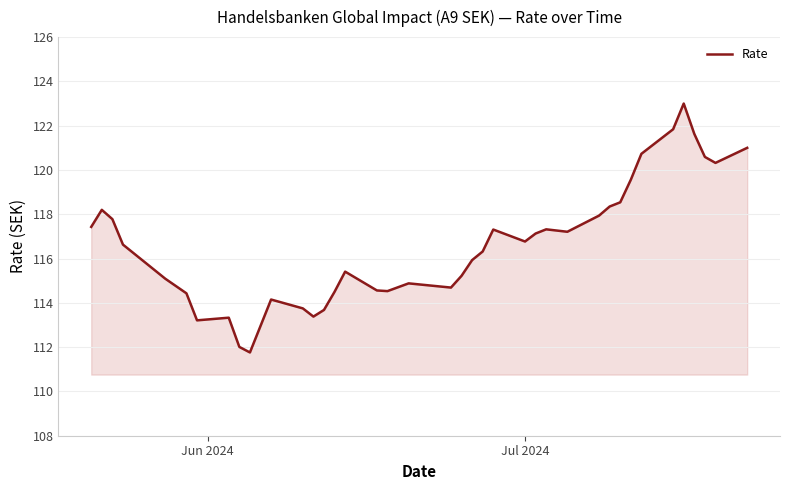

What is the sum of all values?

4664.9